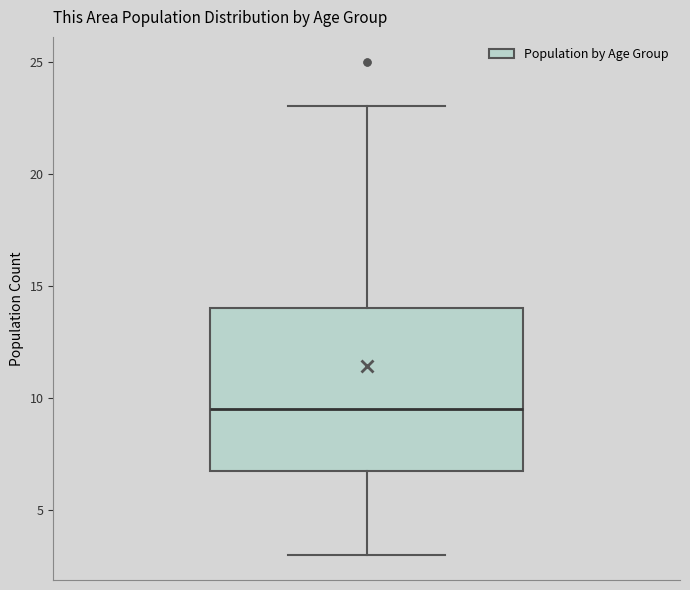

Transcribe this box plot: give where the median line is, the range the box spans, and where the two whiskers end, as read against the y-axis. The values are not printed on the chart, so give them approximately, as read against the axis.

median 9.5, box 7.0 to 14.0, whiskers 3.0 to 23.0